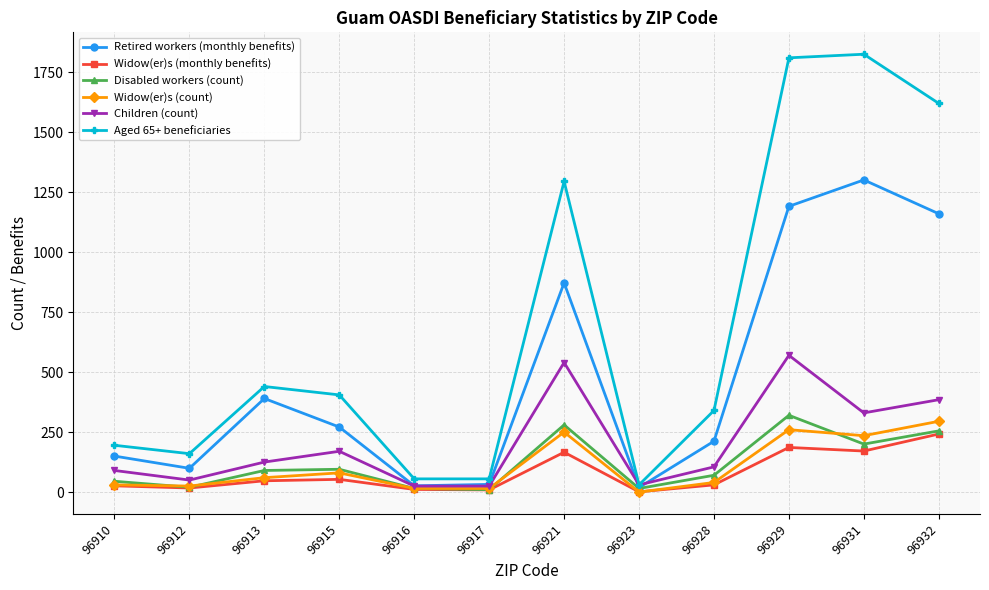

What is the difference between the maximum and minimum values in the Widow(er)s (count) series?

295